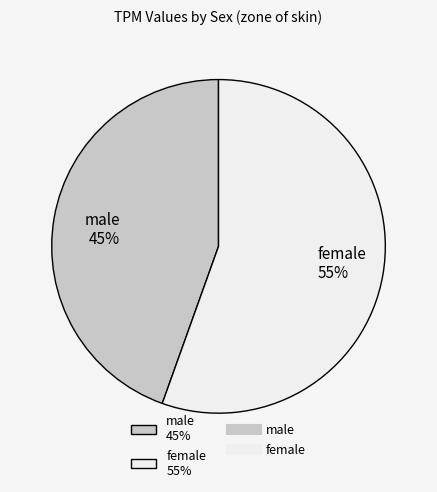

To the nearest percent, what is the combined percentage of female 55% and male 45%?

100%